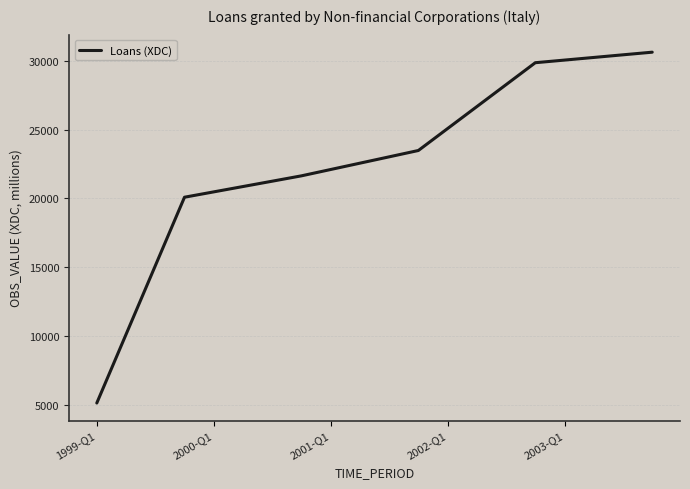

What is the difference between the maximum and minimum values?

25486